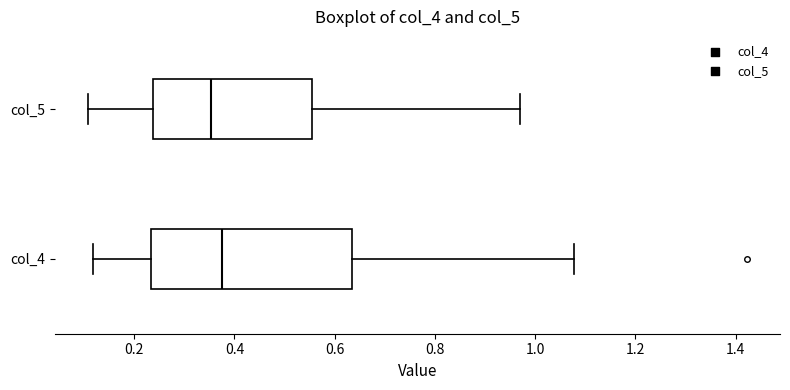

Reading bottom to top, read every box against the x-axis: the position of its median line, the range the box covers, and the ends of its whiskers. The values are not printed on the chart, so give them approximately, as read against the axis.

col_4: median 0.38, box 0.24 to 0.64, whiskers 0.12 to 1.08
col_5: median 0.36, box 0.24 to 0.56, whiskers 0.10 to 0.98